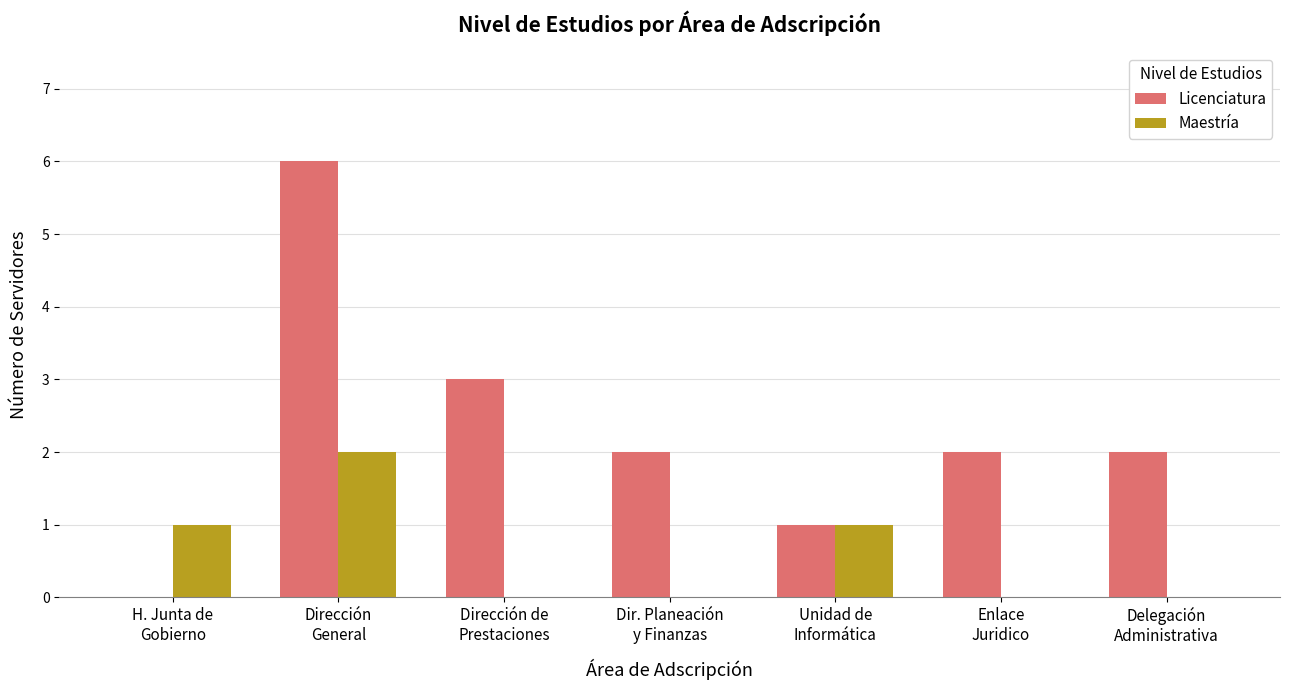

Reading left to right, what are all the values shown in this chart?

Licenciatura: H. Junta de
Gobierno=0	Dirección
General=6	Dirección de
Prestaciones=3	Dir. Planeación
y Finanzas=2	Unidad de
Informática=1	Enlace
Juridico=2	Delegación
Administrativa=2
Maestría: H. Junta de
Gobierno=1	Dirección
General=2	Dirección de
Prestaciones=0	Dir. Planeación
y Finanzas=0	Unidad de
Informática=1	Enlace
Juridico=0	Delegación
Administrativa=0